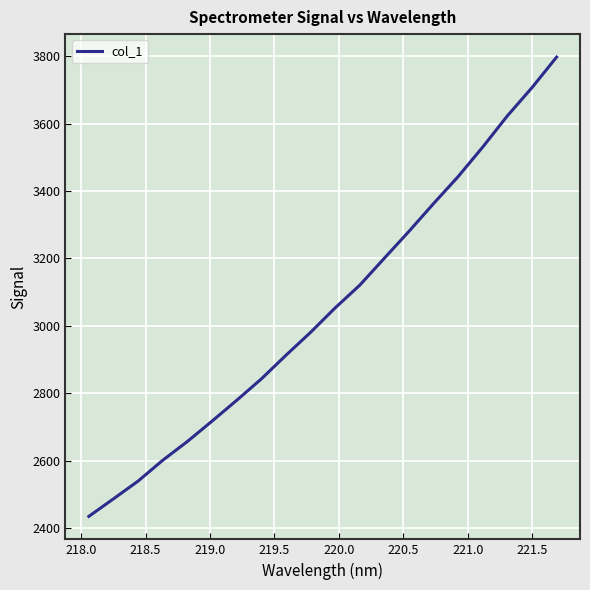

What is the difference between the maximum and minimum values?

1362.4